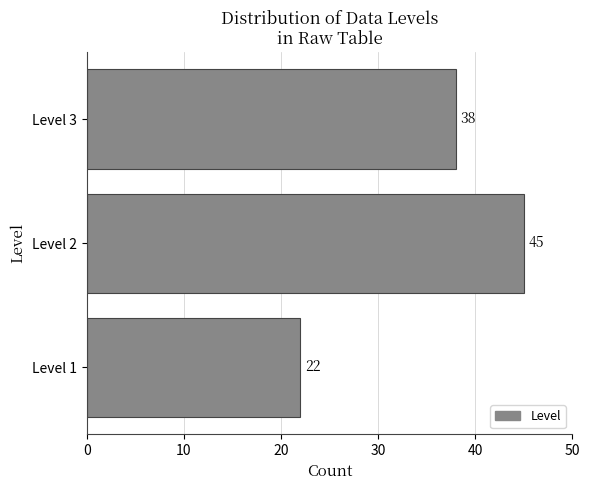

Reading bottom to top, list all the values displayed in this chart.

22	45	38